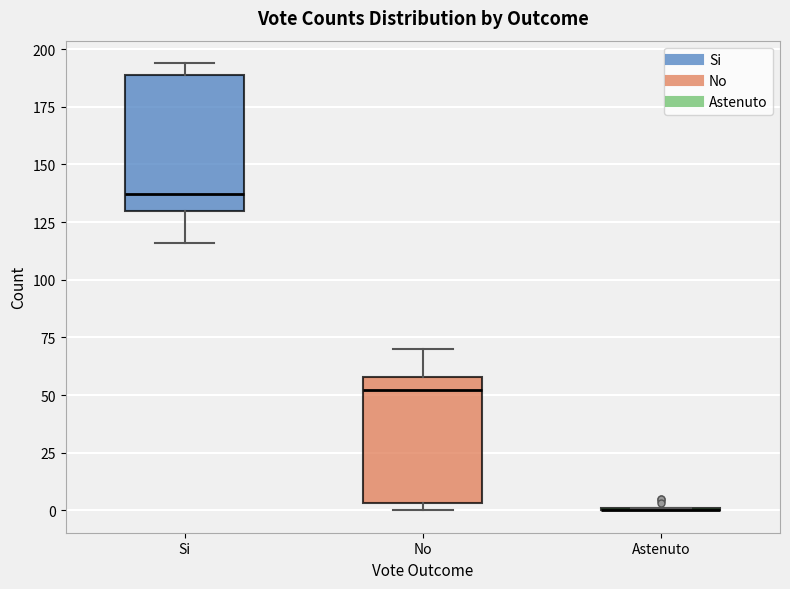

Where does the upper whisker of the box for No end on the y-axis? The values are not printed on the chart, so give them approximately, as read against the axis.

70